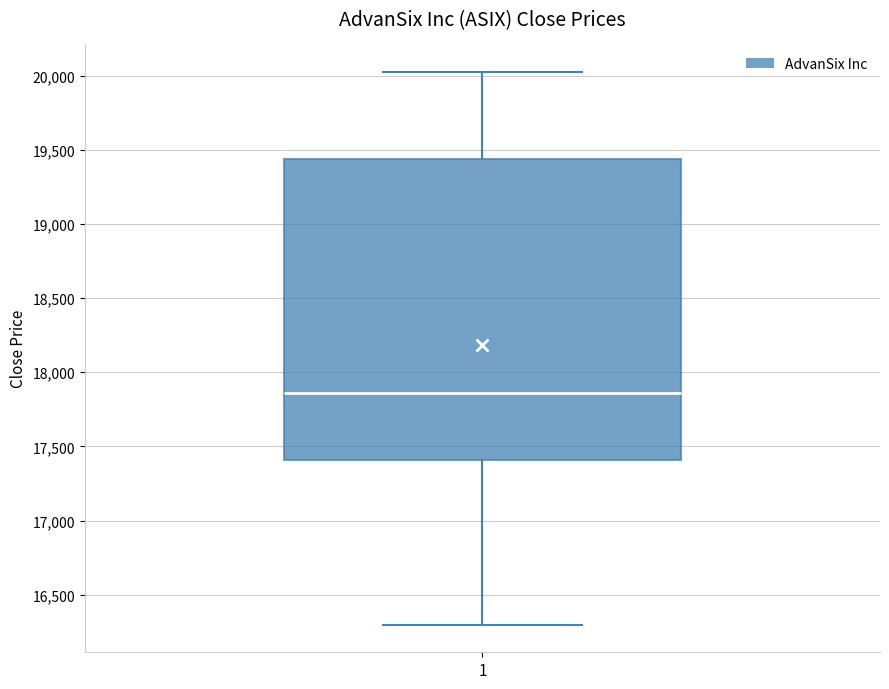

Read this box plot against the y-axis: the position of the median line, the range covered by the box, and the ends of both whiskers. The values are not printed on the chart, so give them approximately, as read against the axis.

median 17850, box 17400 to 19450, whiskers 16300 to 20000